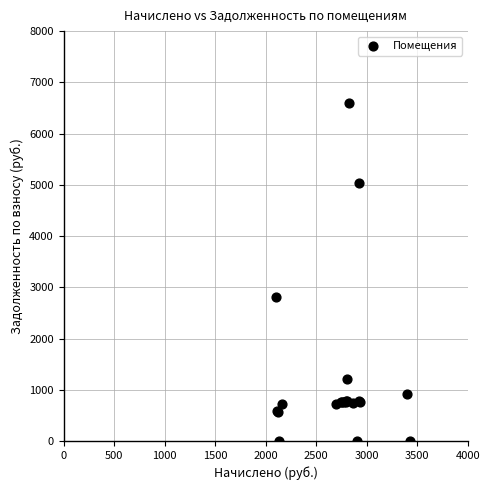

What Y value in the scatter plot is closest to 3299?

2802.1